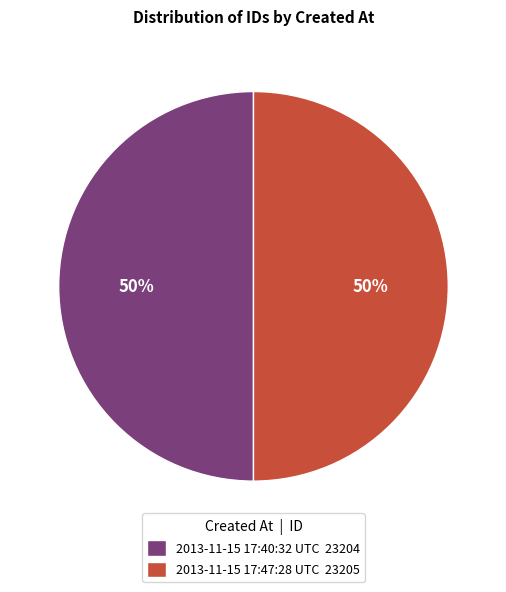

Is the sum of 2013-11-15 17:47:28 UTC 23205 and 2013-11-15 17:40:32 UTC 23204 greater than half?

Yes